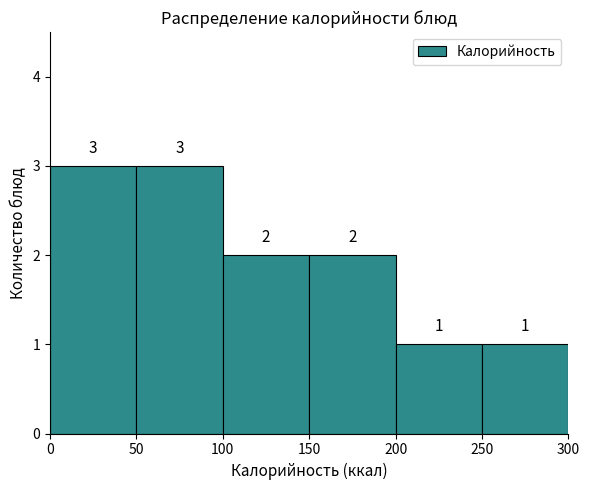

Reading left to right, transcribe this chart: for each bar, give the range it covers on the x-axis and its height.

0 to 50: 3
50 to 100: 3
100 to 150: 2
150 to 200: 2
200 to 250: 1
250 to 300: 1